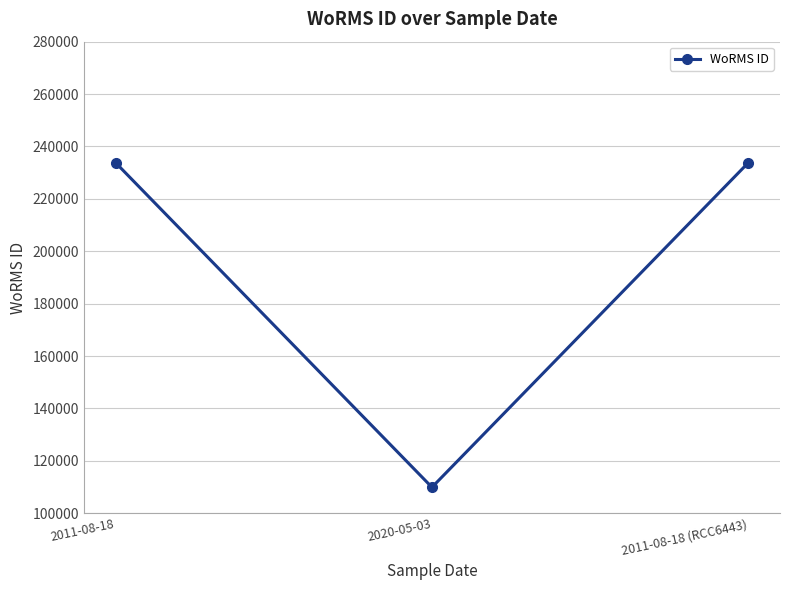

What is the ratio of the value at 2011-08-18 to the value at 2020-05-03?

2.1